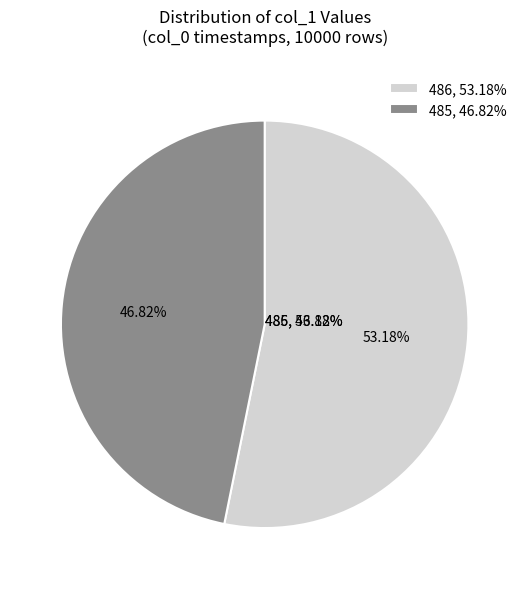

Is there a majority slice in this chart?

Yes